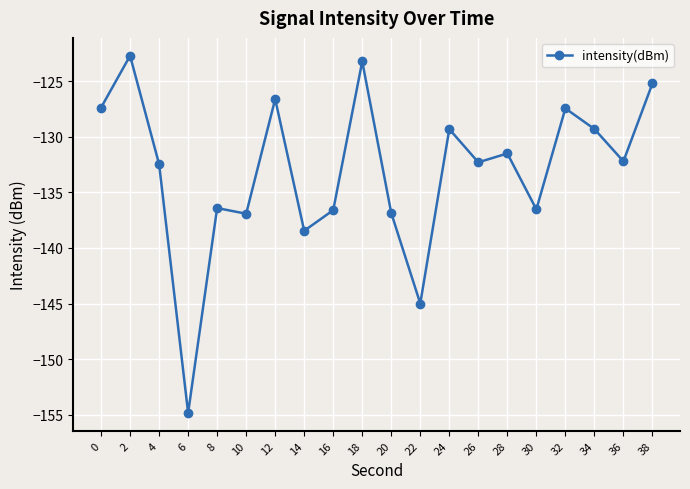

What is the minimum value shown in the chart?

-154.9